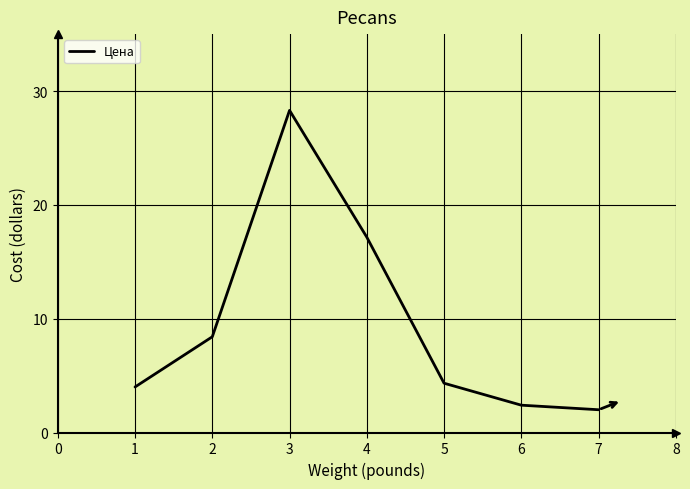

True or false: the data shows 1.4 at 1.

False